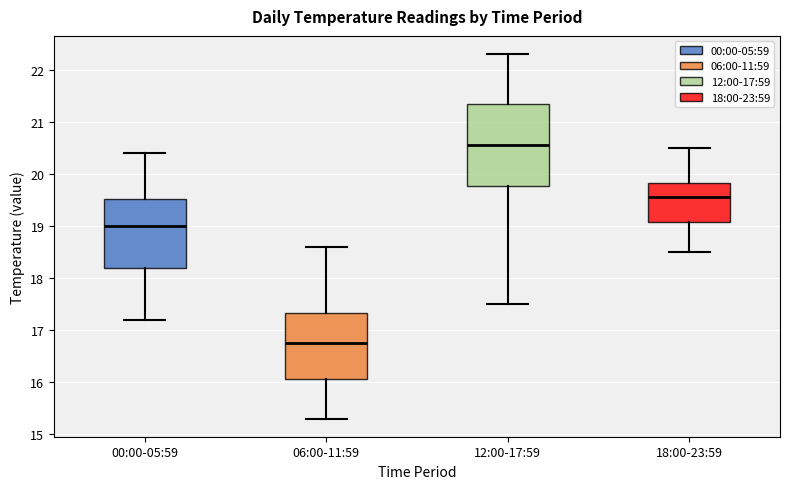

Reading left to right, read every box against the y-axis: the position of its median line, the range the box covers, and the ends of its whiskers. The values are not printed on the chart, so give them approximately, as read against the axis.

00:00-05:59: median 19.0, box 18.2 to 19.5, whiskers 17.2 to 20.4
06:00-11:59: median 16.8, box 16.1 to 17.3, whiskers 15.3 to 18.6
12:00-17:59: median 20.6, box 19.8 to 21.4, whiskers 17.5 to 22.3
18:00-23:59: median 19.6, box 19.1 to 19.8, whiskers 18.5 to 20.5